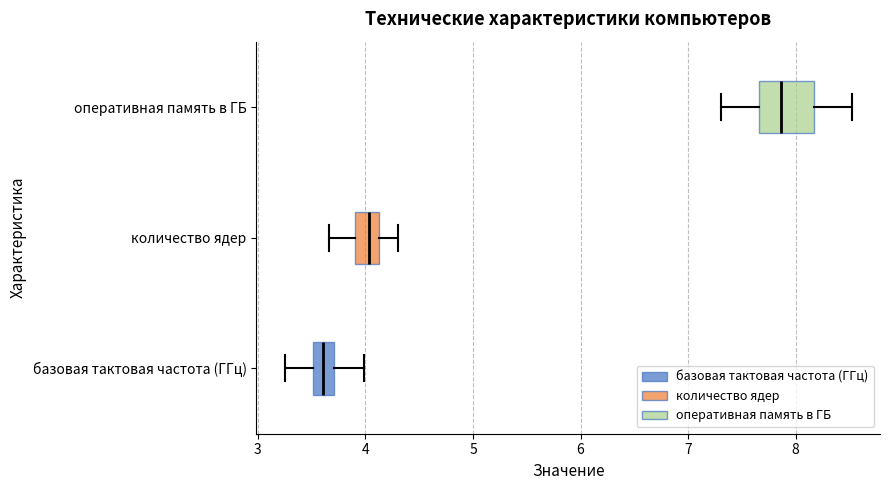

Comparing the boxes themselves (not the whiskers), which one is the widest?

оперативная память в ГБ